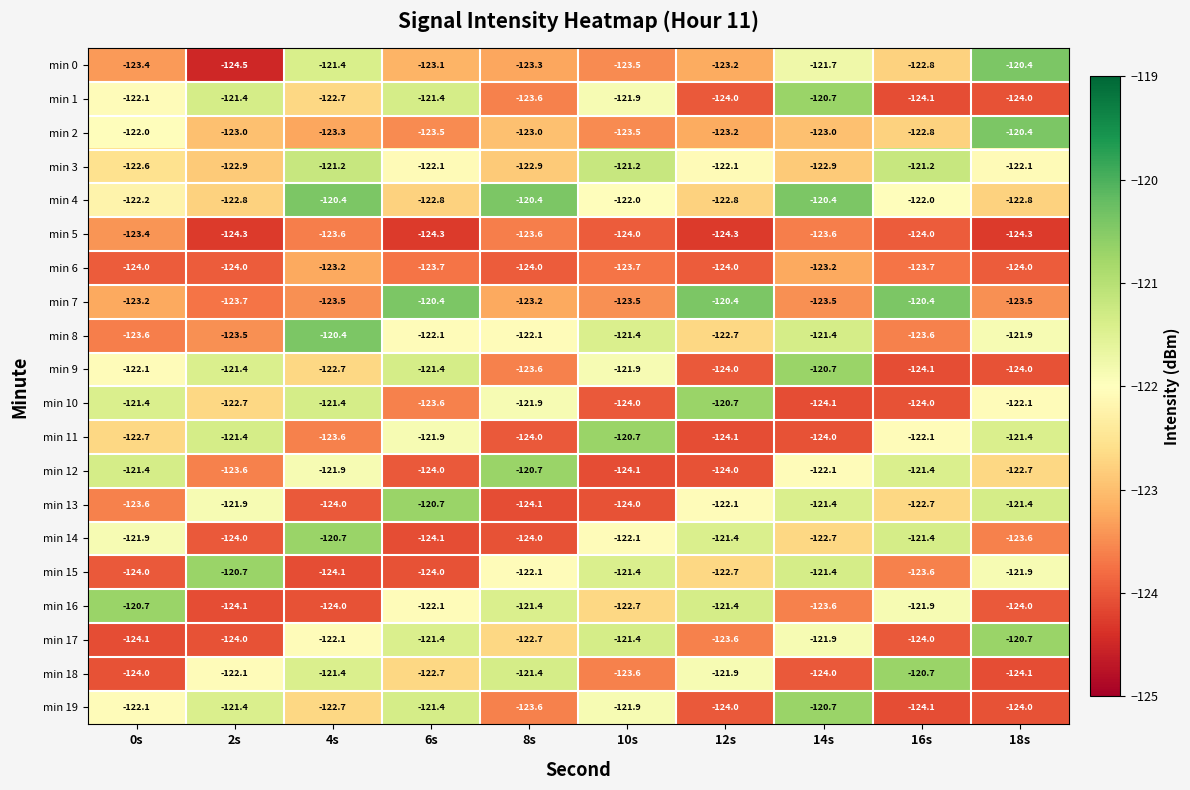

What is the total value across all series at 12s?

-2456.6